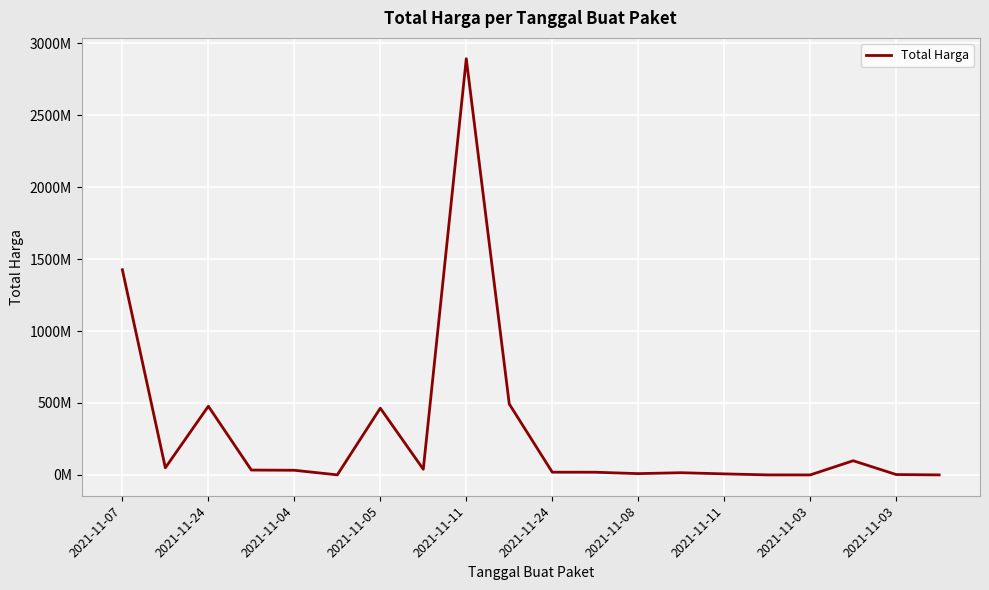

What is the smallest value displayed?

78000